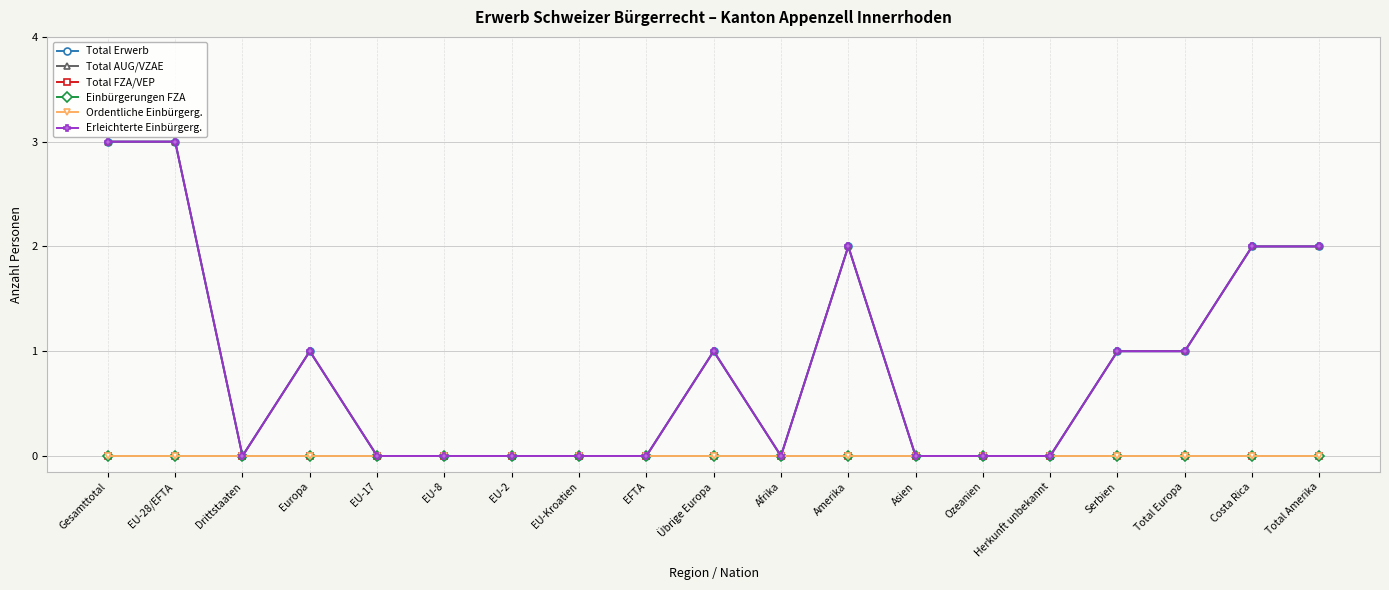

True or false: Erleichterte Einbürgerg. and Einbürgerungen FZA intersect in this chart.

False